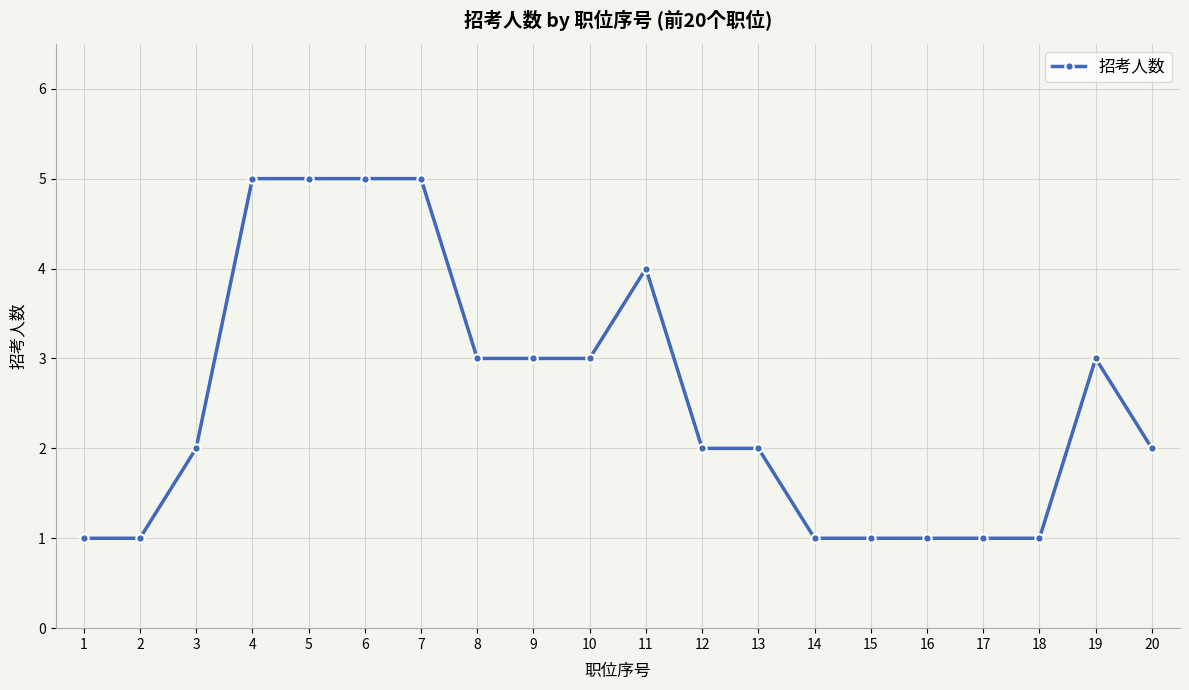

What is the change in value from 2 to 19?

+2